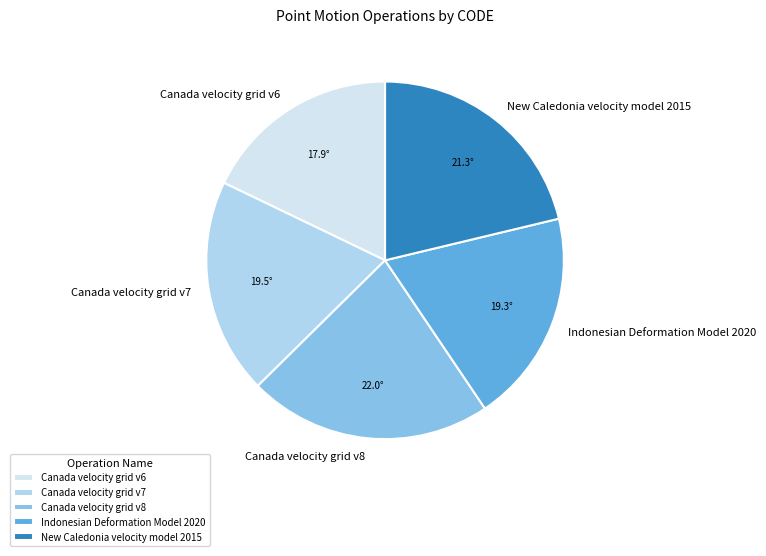

Which category has the smallest portion of the pie?

Canada velocity grid v6